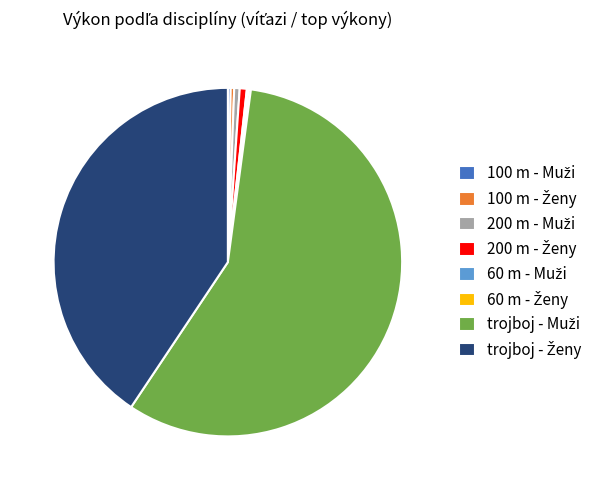

Is there any slice that represents more than half of the pie?

Yes